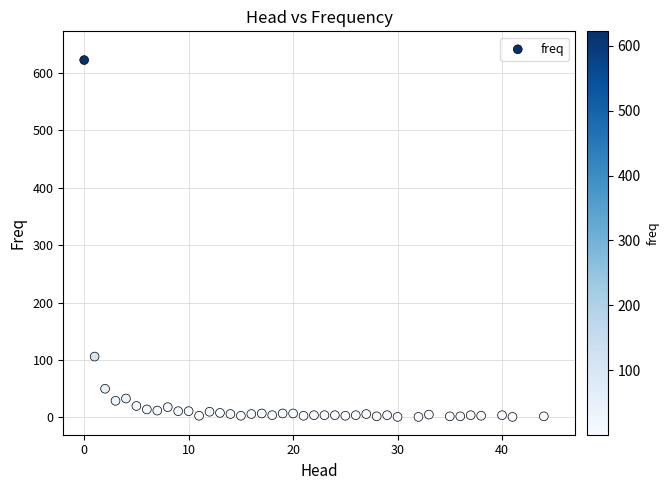

What Y value in the scatter plot is closest to 311?

106